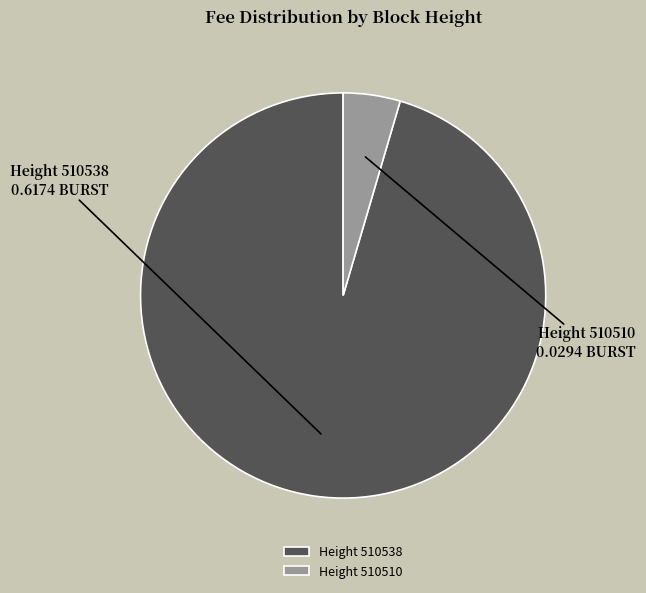

Is it true that Height 510538 is 95% of the pie?

True